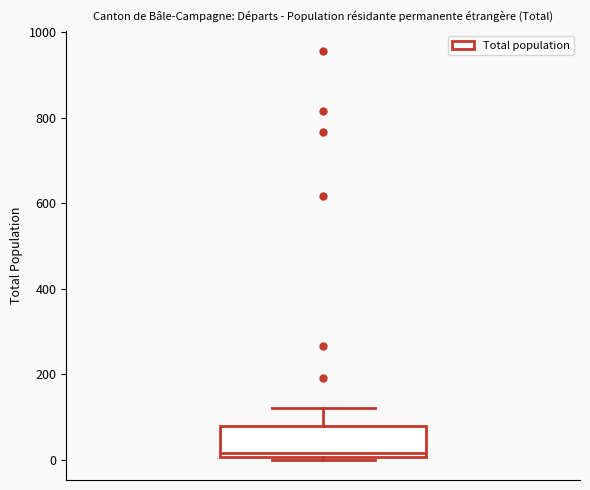

Read this box plot against the y-axis: the position of the median line, the range covered by the box, and the ends of both whiskers. The values are not printed on the chart, so give them approximately, as read against the axis.

median 20, box 0 to 80, whiskers 0 to 120